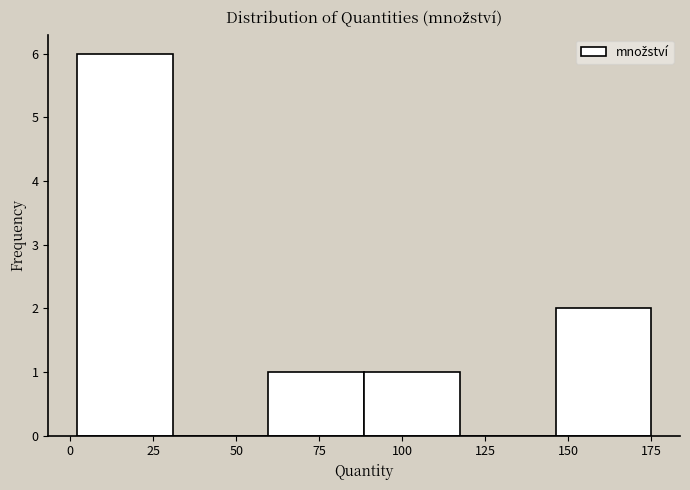

What is the height of the bar covering 0 to 30 on the x-axis? Neither the bar edges nor the heights are printed on the chart, so give them approximately, as read against the axes.

6